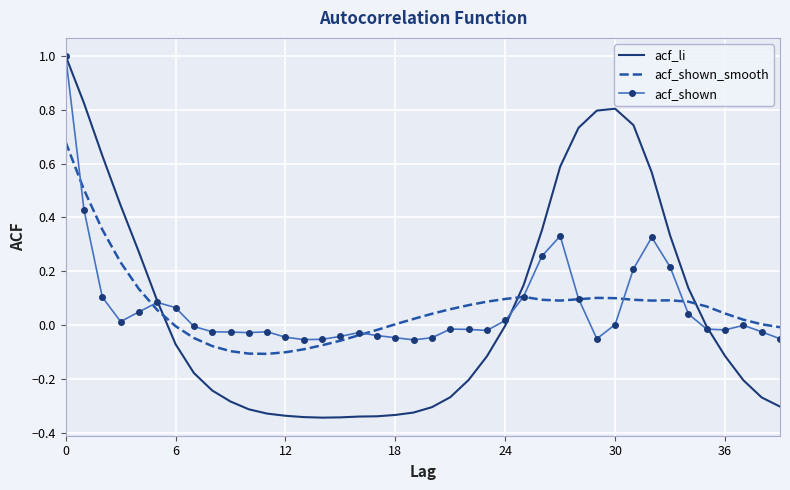

What is the maximum value shown in the chart?

1.0